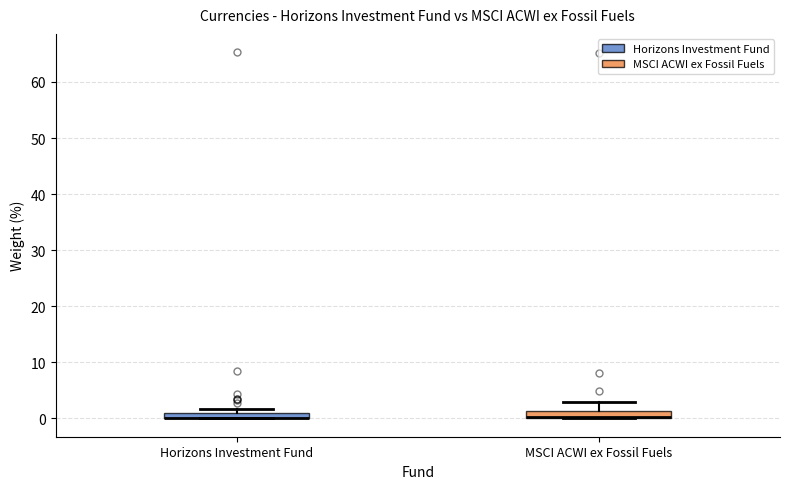

Where is the lower edge of the box for Horizons Investment Fund on the y-axis? The values are not printed on the chart, so give them approximately, as read against the axis.

0